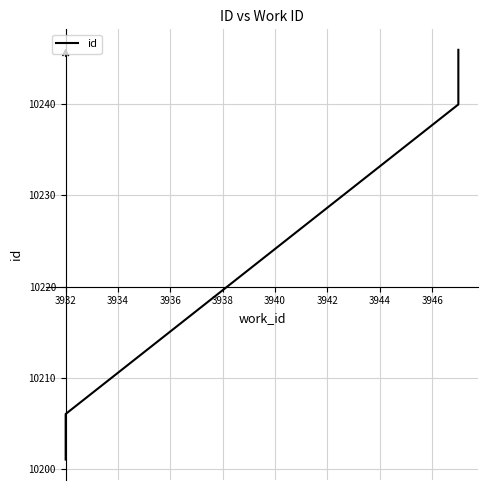

How many data points are less than 10206?

5